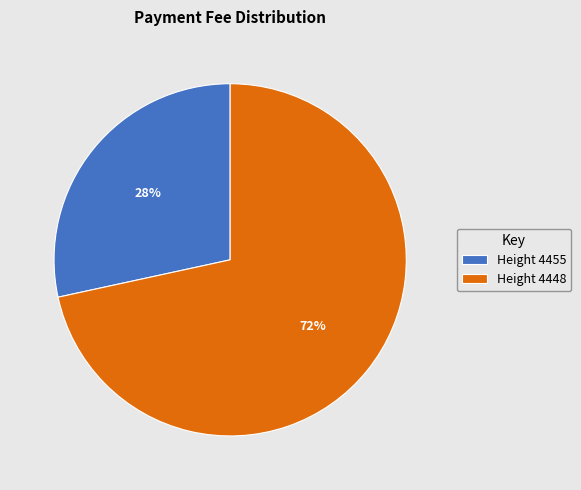

Which category has the smallest portion of the pie?

Height 4455